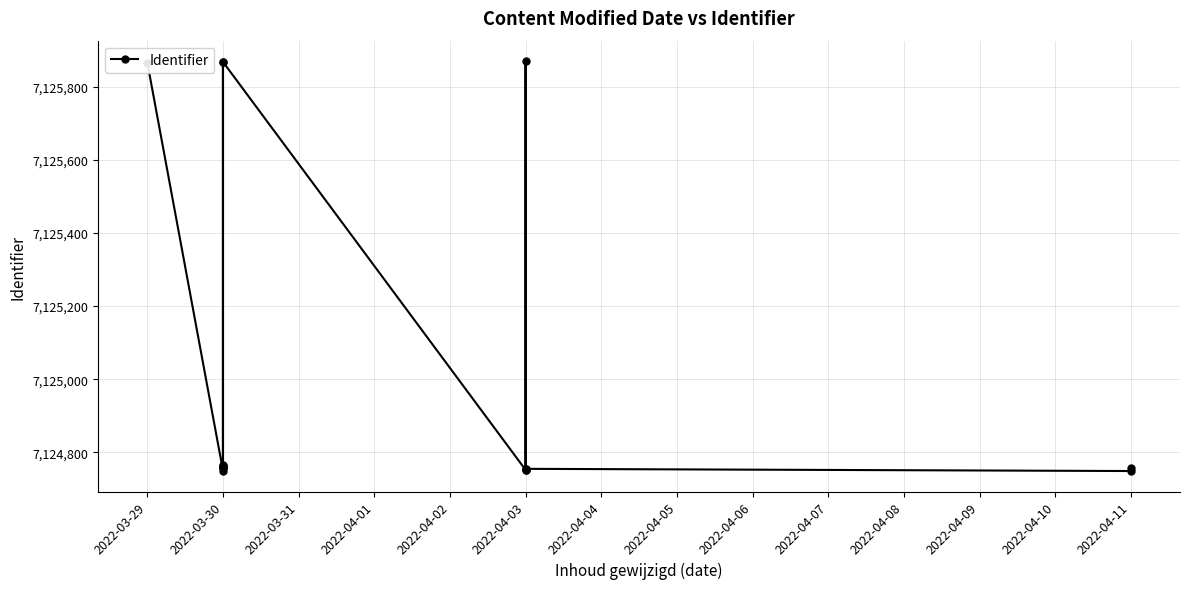

Approximately how many times larger is the value at 2022-03-30 compared to 2022-03-30?

1.0